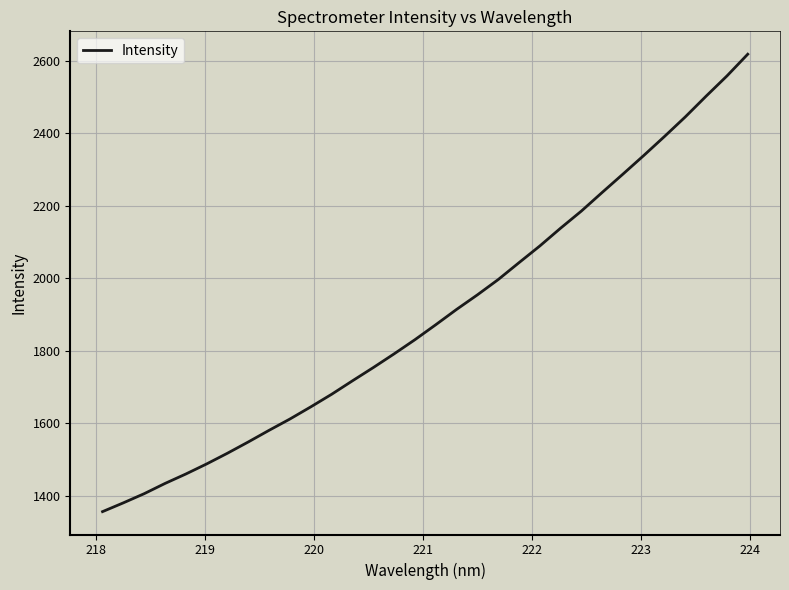

What is the maximum value shown in the chart?

2618.0